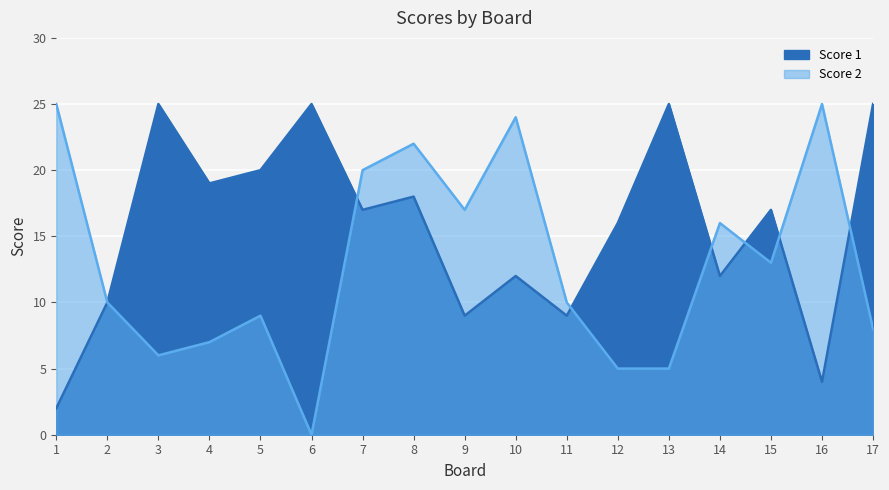

What is the greatest value displayed?

25